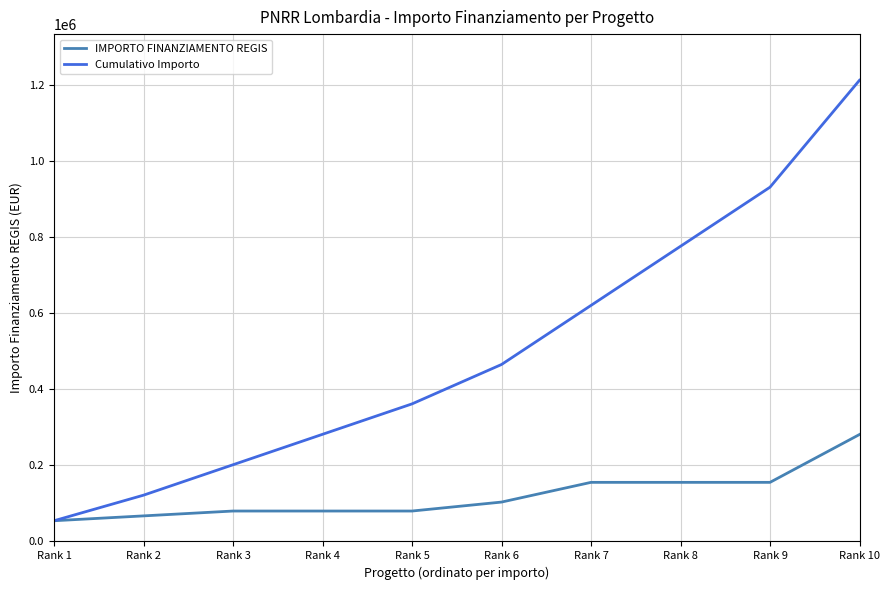

True or false: Cumulativo Importo has more than 2 points higher than both neighbors.

False